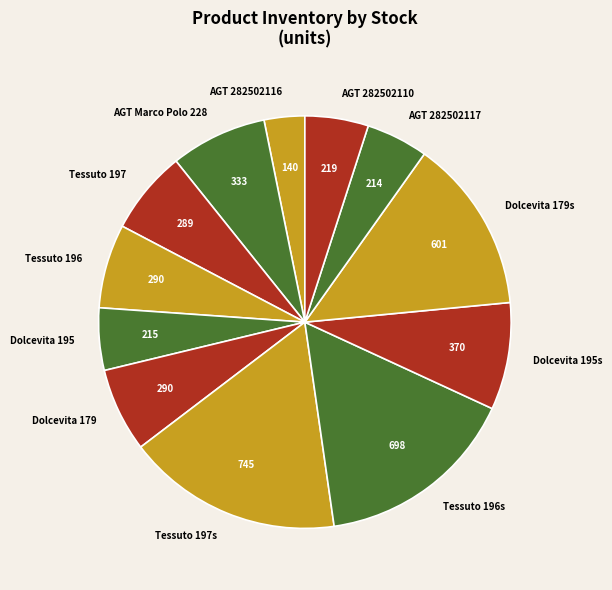

How many slices are in this pie chart?

12